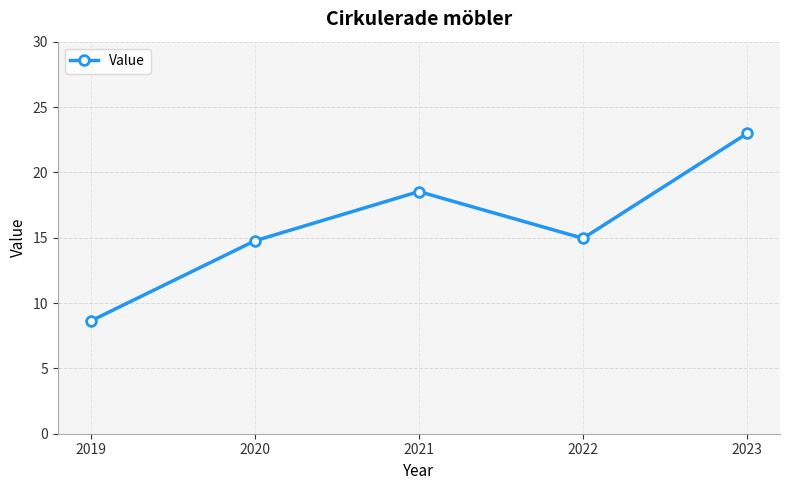

How many points are higher than both their immediate neighbors (excluding endpoints)?

1